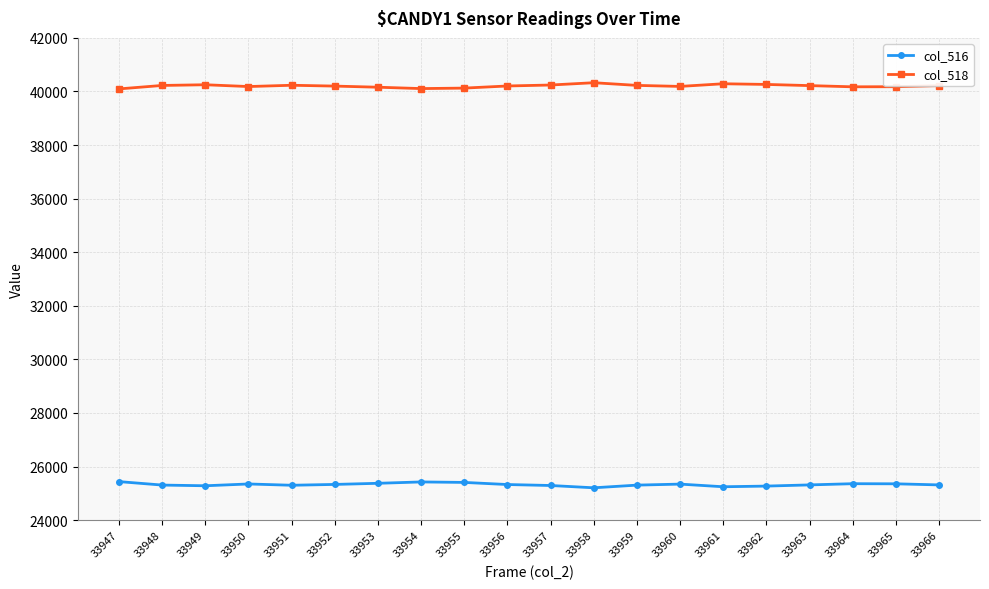

Which series has the largest total across all categories?

col_518